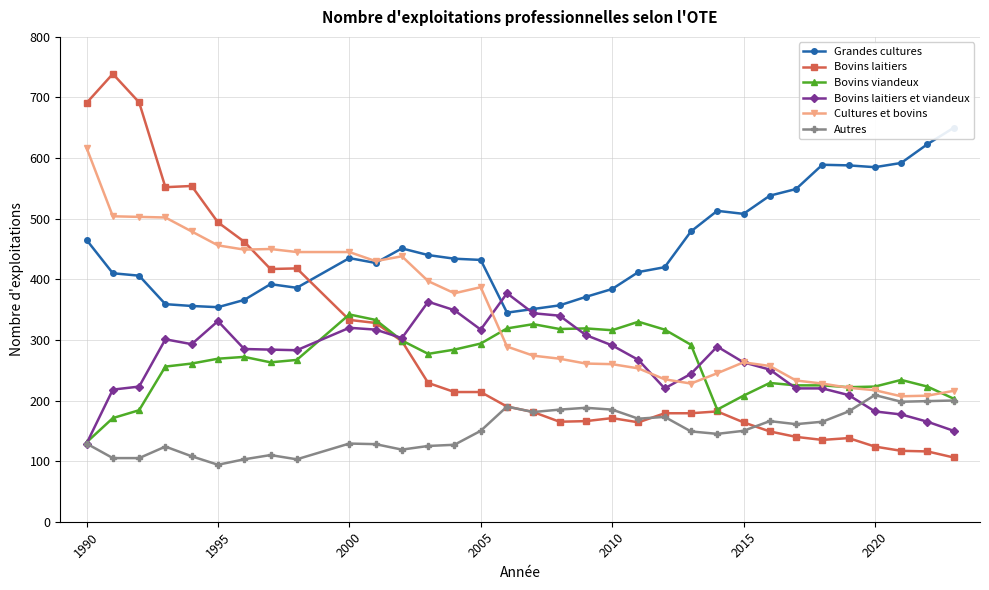

What are all the series names shown in the legend?

Grandes cultures, Bovins laitiers, Bovins viandeux, Bovins laitiers et viandeux, Cultures et bovins, Autres